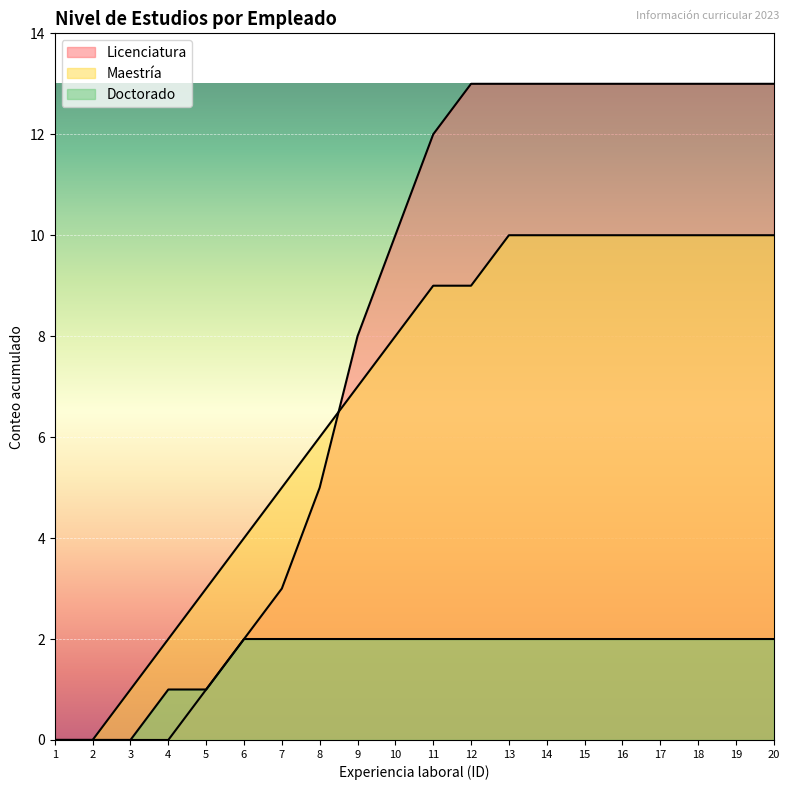

At which category is the sum across all series the highest?

13